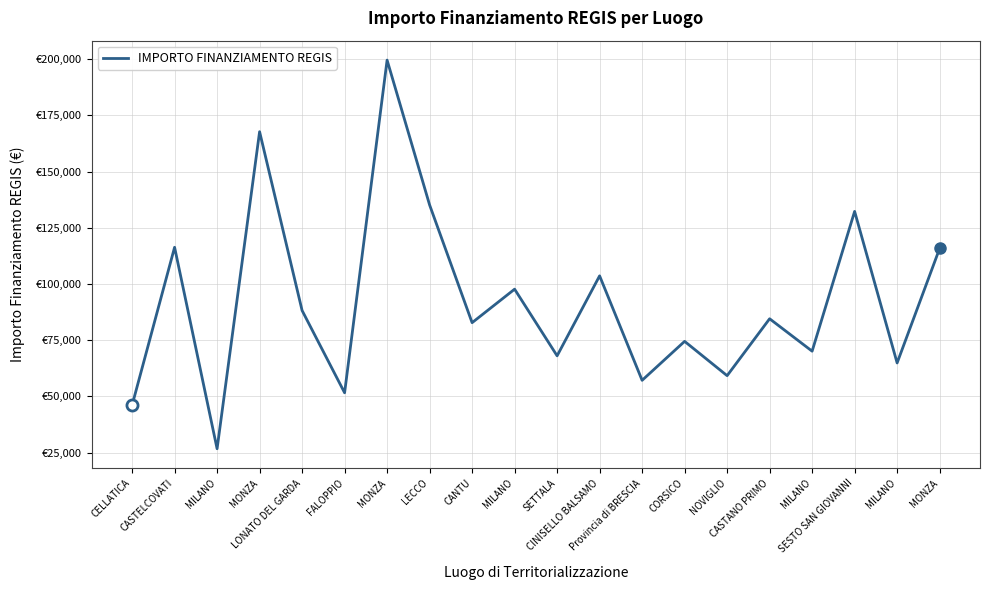

Reading left to right, list all the values displayed in this chart.

CELLATICA=46044.5	CASTELCOVATI=116324.6	MILANO=26730.0	MONZA=167724.8	LONATO DEL GARDA=88213.8	FALOPPIO=51620.1	MONZA=199567.7	LECCO=135157.2	CANTU=82798.6	MILANO=97694.9	SETTALA=68057.8	CINISELLO BALSAMO=103619.9	Provincia di BRESCIA=57160.7	CORSICO=74486.0	NOVIGLIO=59229.0	CASTANO PRIMO=84538.8	MILANO=70120.9	SESTO SAN GIOVANNI=132279.7	MILANO=64886.6	MONZA=115789.8